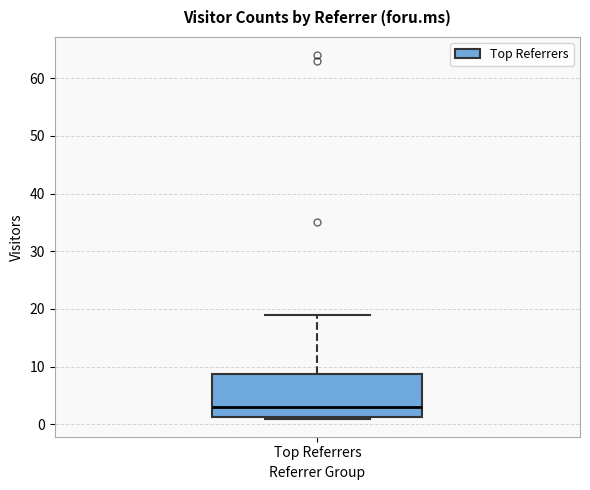

Where does the upper whisker of the box for Top Referrers end on the y-axis? The values are not printed on the chart, so give them approximately, as read against the axis.

19